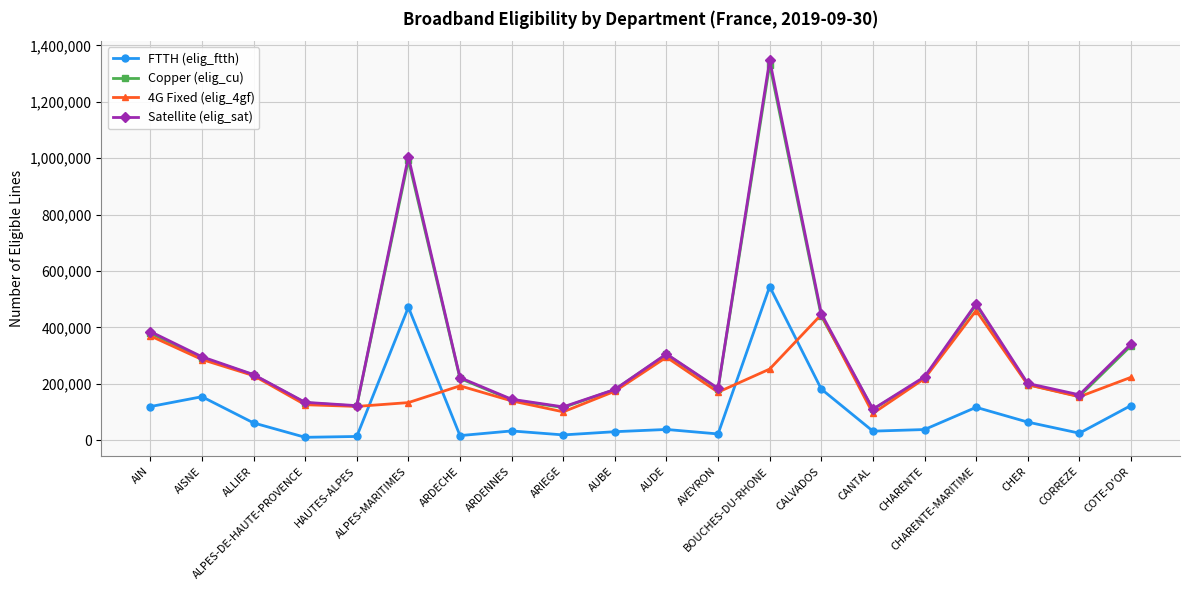

What is the average value of the Satellite (elig_sat) series?

332898